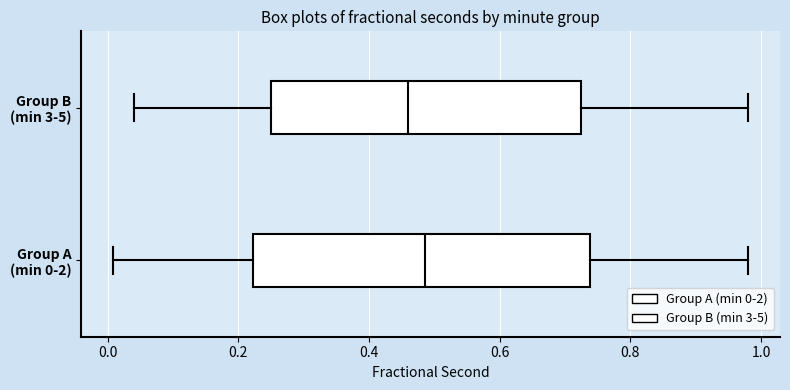

Which box has the furthest to the right median line?

Group A (min 0-2)